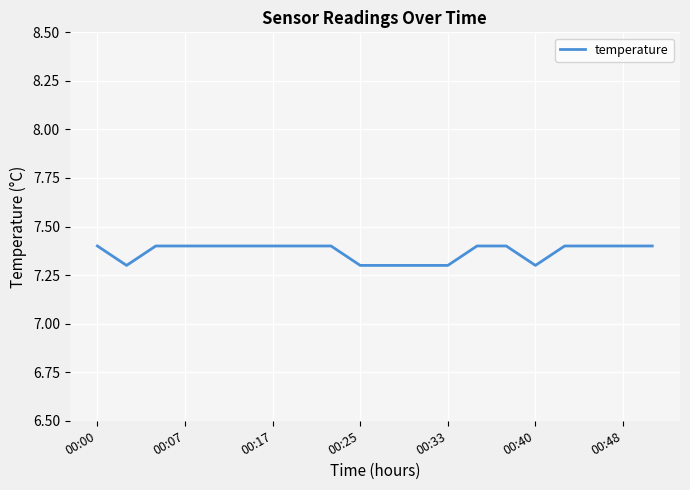

Is this an area chart (filled region under the line)?

No